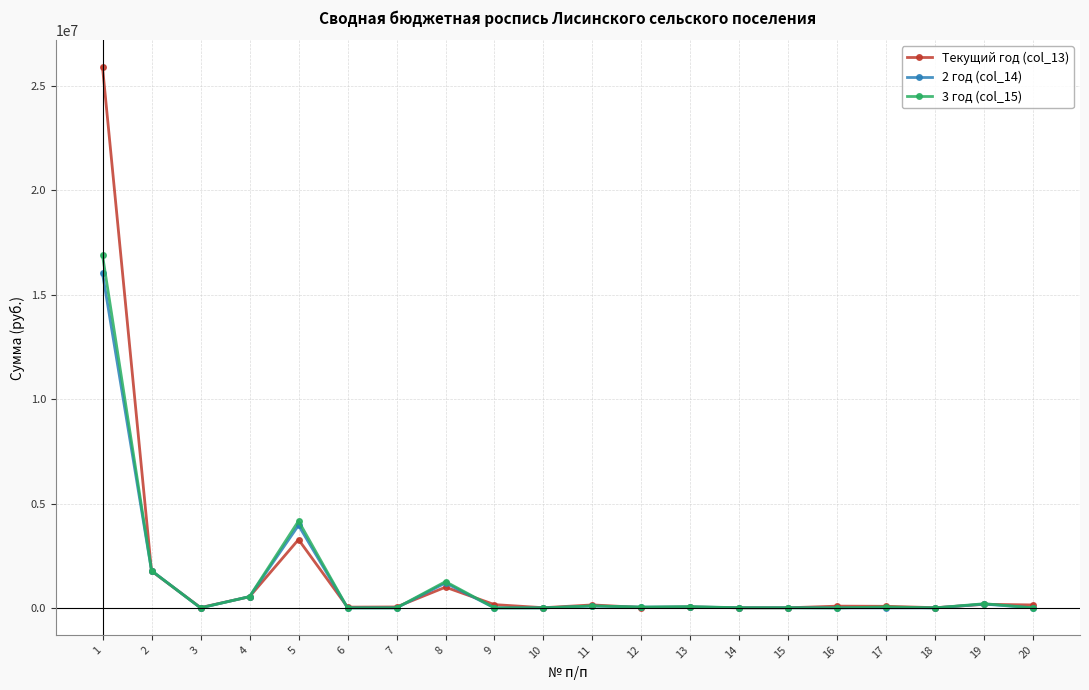

How many distinct data groups are displayed?

3